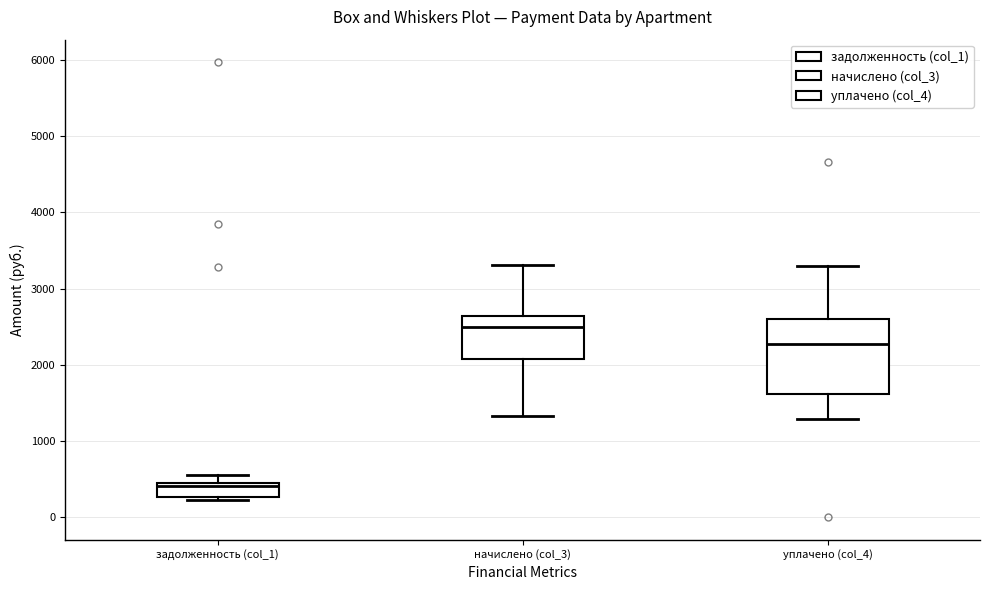

Reading left to right, transcribe this box plot: for each box, give where its median line is, the range the box spans, and where its two whiskers end, as read against the y-axis. The values are not printed on the chart, so give them approximately, as read against the axis.

задолженность (col_1): median 400, box 300 to 500, whiskers 200 to 600
начислено (col_3): median 2500, box 2100 to 2600, whiskers 1300 to 3300
уплачено (col_4): median 2300, box 1600 to 2600, whiskers 1300 to 3300